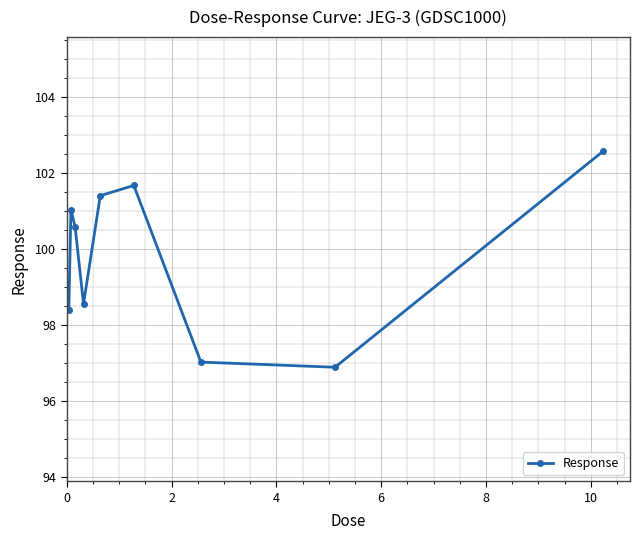

What is the average value?

99.8